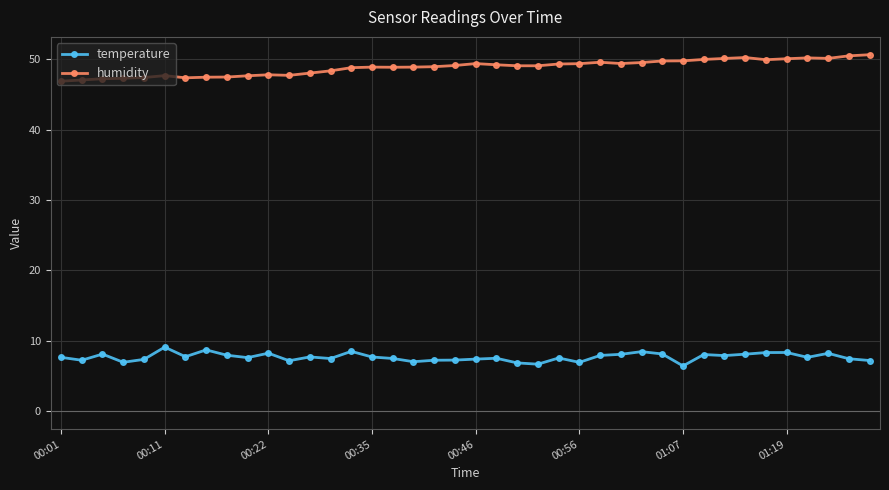

What is the difference between the maximum and minimum values in the temperature series?

2.7